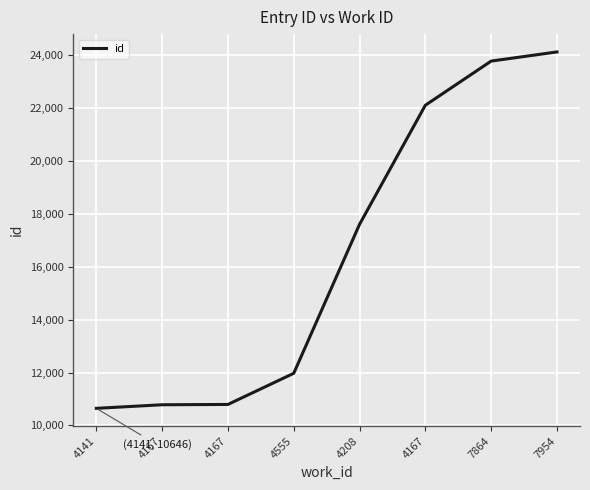

Approximately how many times larger is the value at 4141 compared to 4208?

0.6